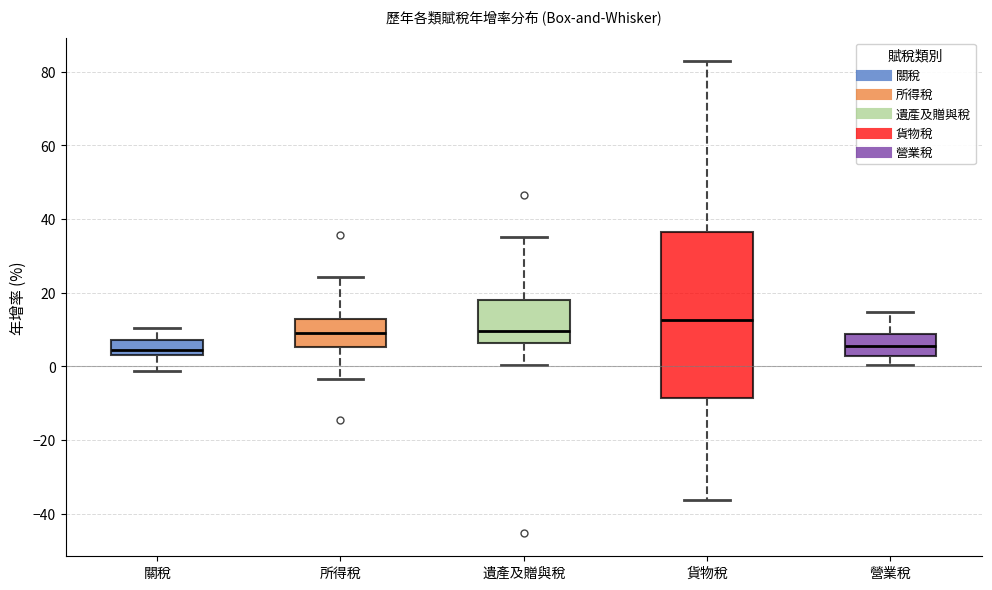

Which box is the tallest, from its lower edge to its upper edge?

貨物稅